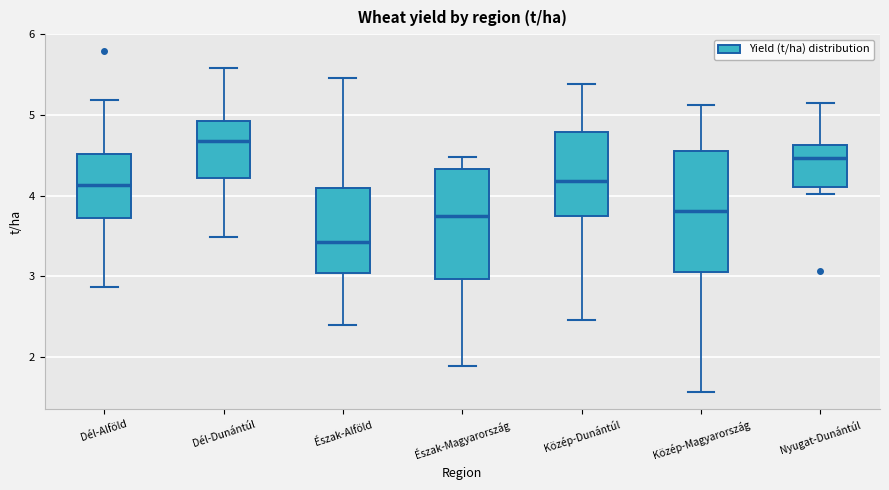

Comparing the boxes themselves (not the whiskers), which one is the tallest?

Közép-Magyarország